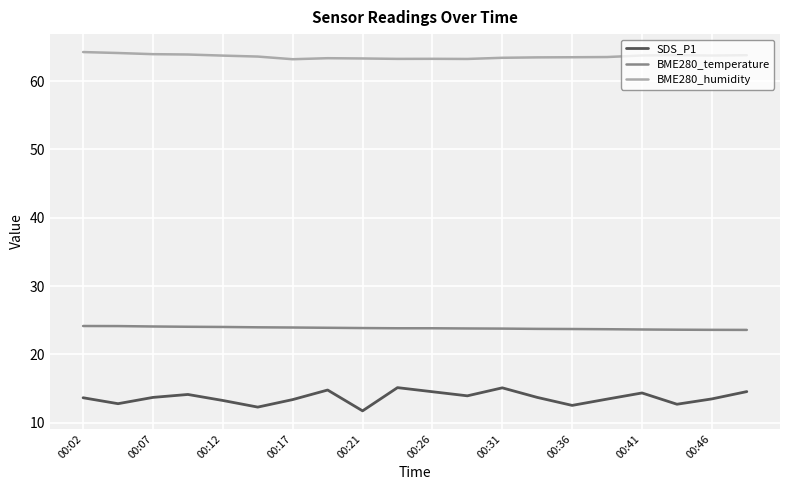

True or false: BME280_humidity and BME280_temperature intersect in this chart.

False